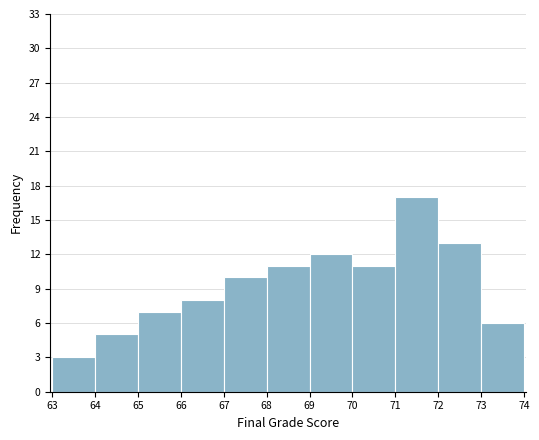

Over which range of the x-axis is the bar tallest?

71 to 72